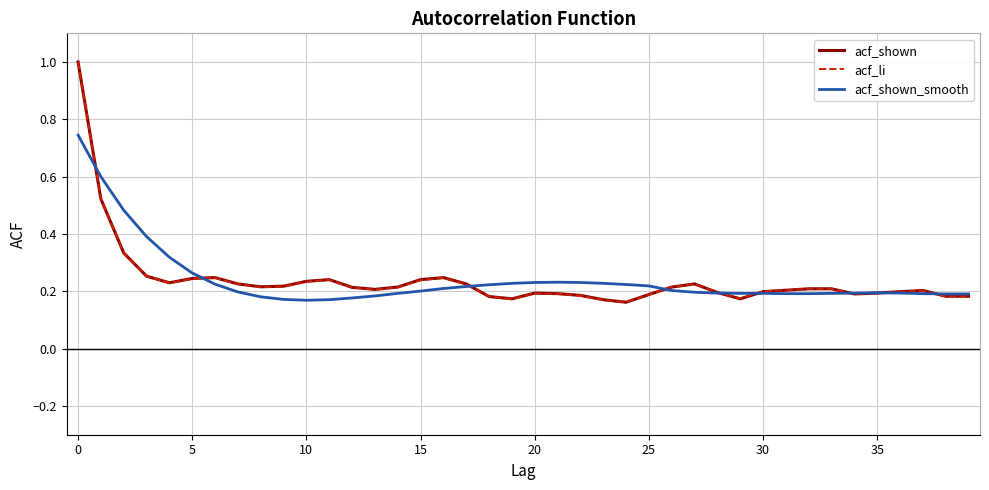

What is the maximum value shown in the chart?

1.0